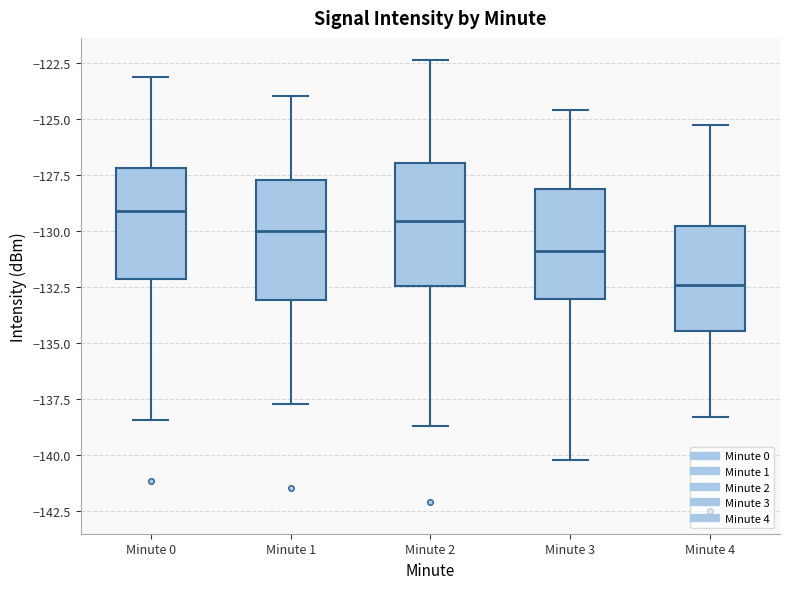

Which box's median line is the lowest?

Minute 4